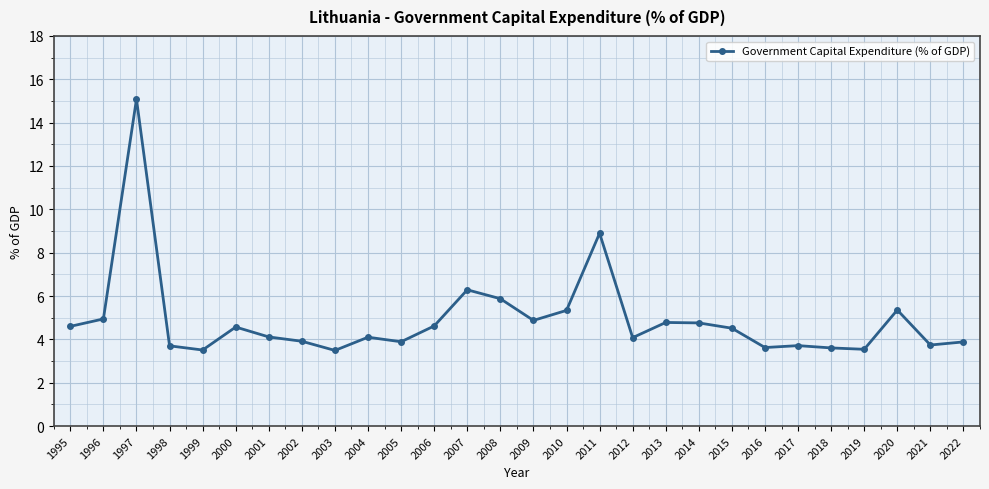

What is the difference between the values at 2006 and 2004?

0.5